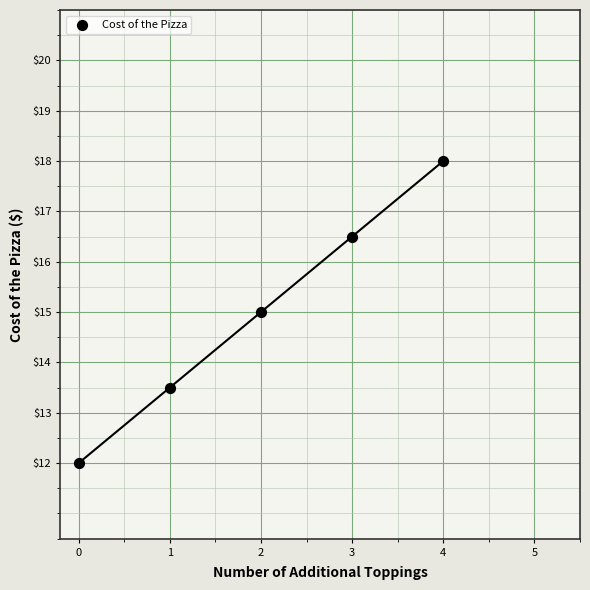

What is the range of Y values (max minus min)?

6.0